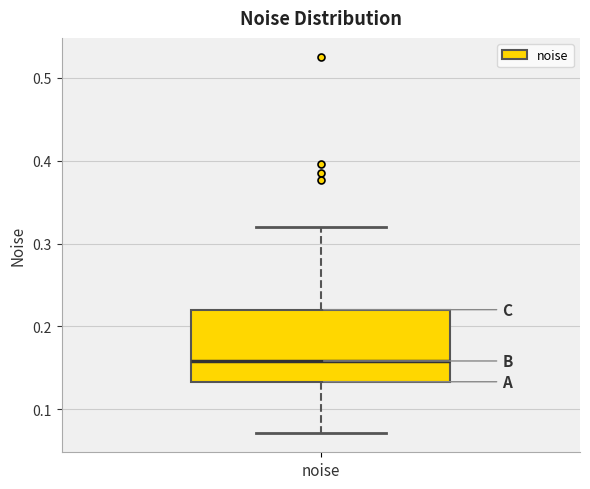

Transcribe this box plot: give where the median line is, the range the box spans, and where the two whiskers end, as read against the y-axis. The values are not printed on the chart, so give them approximately, as read against the axis.

median 0.16, box 0.13 to 0.22, whiskers 0.07 to 0.32